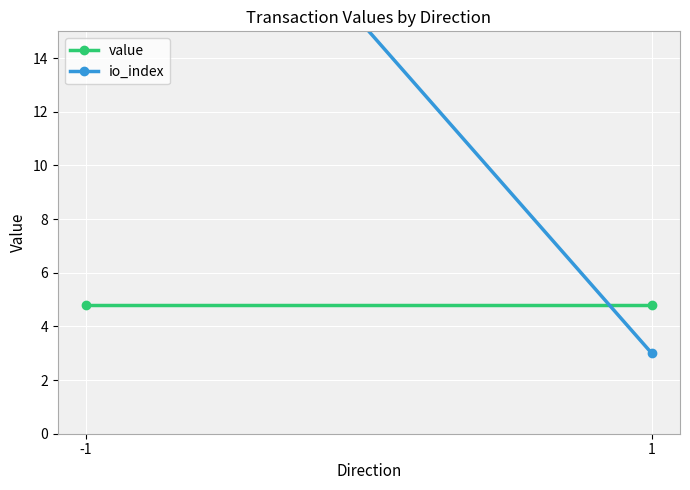

What is the average value of the value series?

4.8